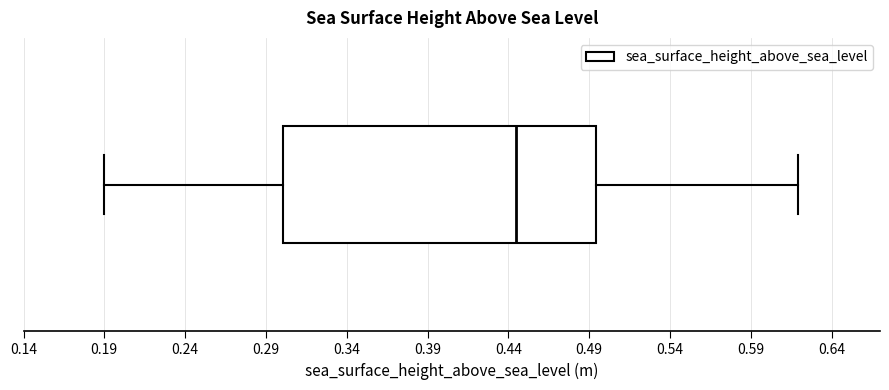

Where does the right whisker of the box end on the x-axis? The values are not printed on the chart, so give them approximately, as read against the axis.

0.620